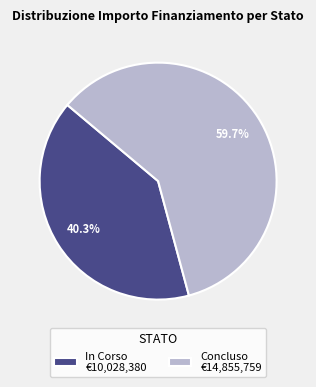

Which slice is the largest?

Concluso €14,855,759